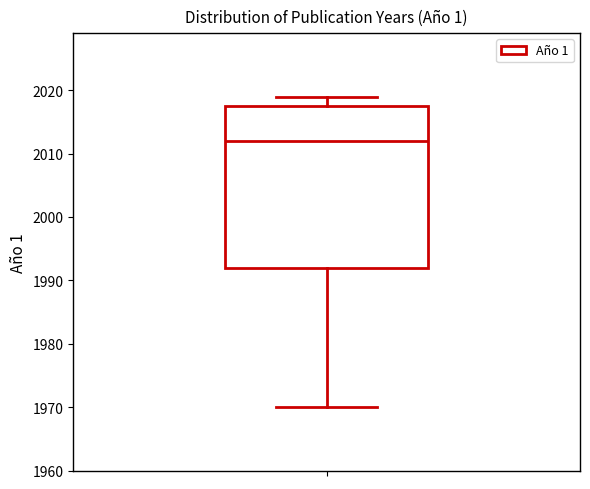

Transcribe this box plot: give where the median line is, the range the box spans, and where the two whiskers end, as read against the y-axis. The values are not printed on the chart, so give them approximately, as read against the axis.

median 2012, box 1992 to 2018, whiskers 1970 to 2019